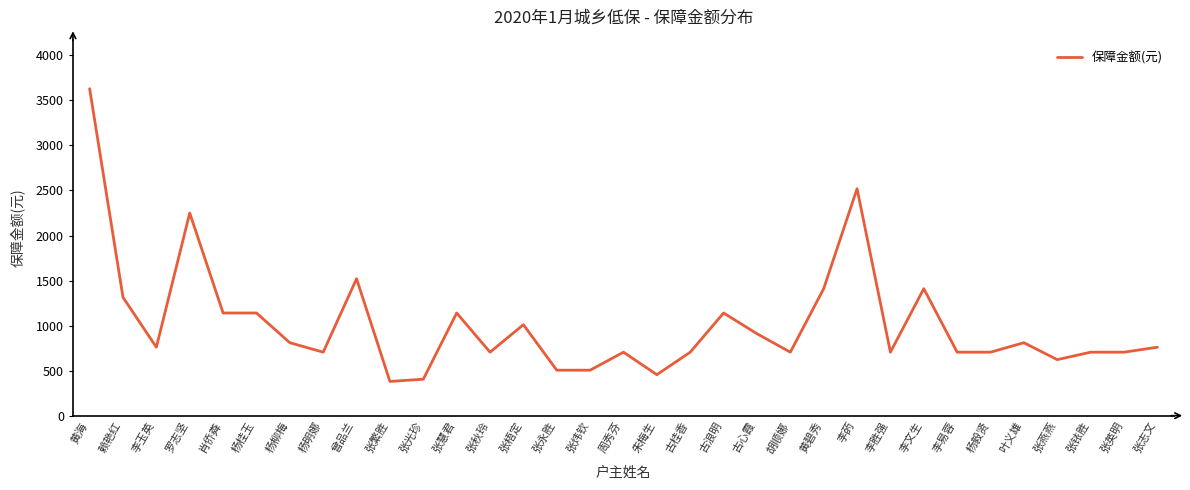

Which label corresponds to the largest value in the chart?

黄海